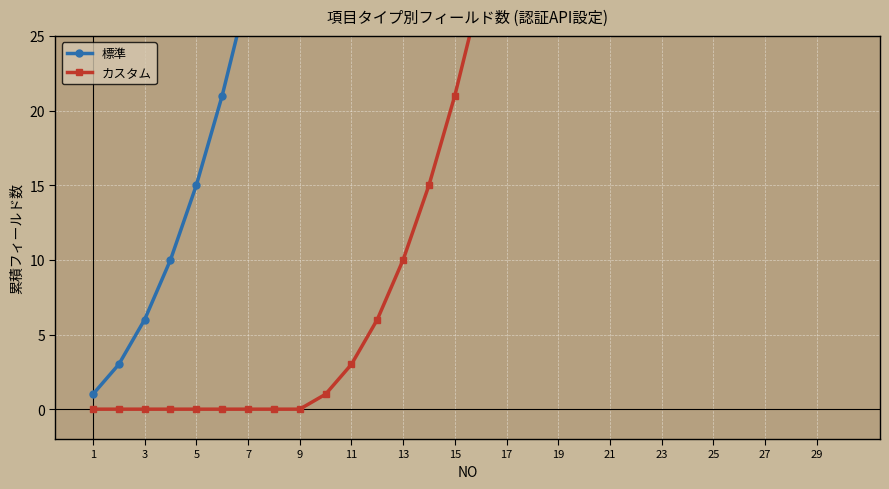

List the series in order of their overall mean, highest first.

カスタム, 標準